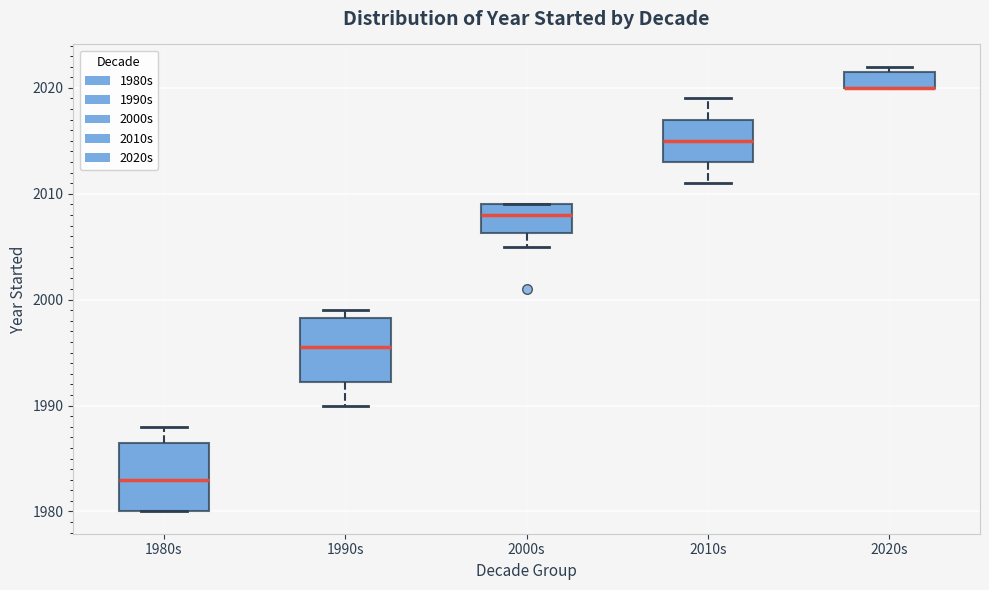

Where does the lower whisker of the box for 2000s end on the y-axis? The values are not printed on the chart, so give them approximately, as read against the axis.

2005